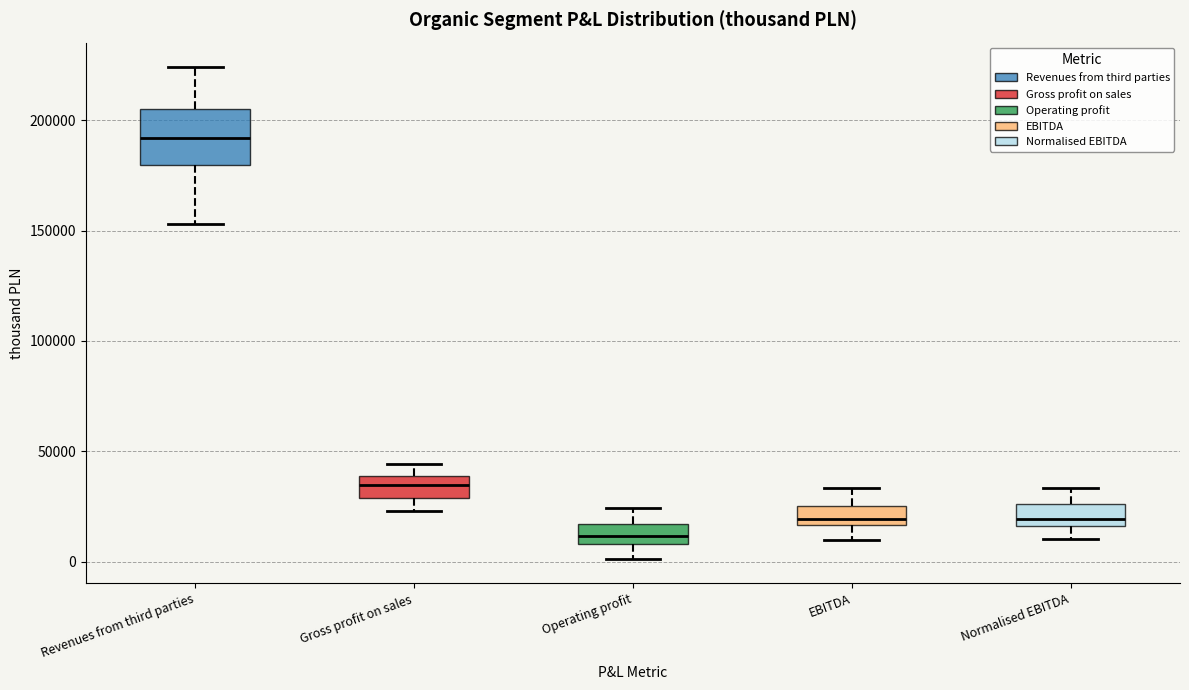

Which box is the tallest, from its lower edge to its upper edge?

Revenues from third parties